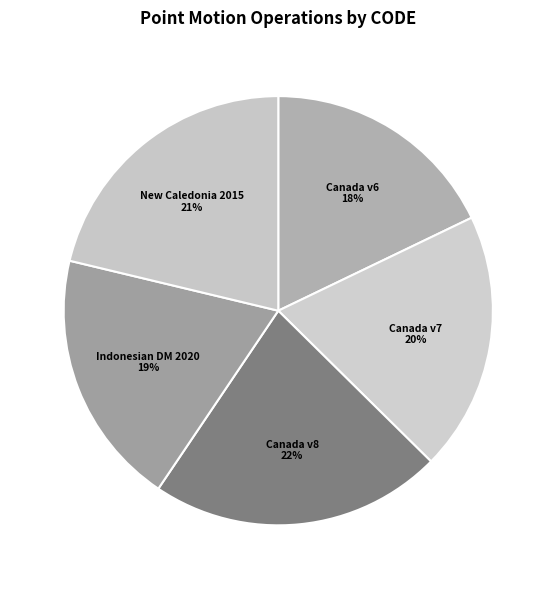

How many slices are in this pie chart?

5